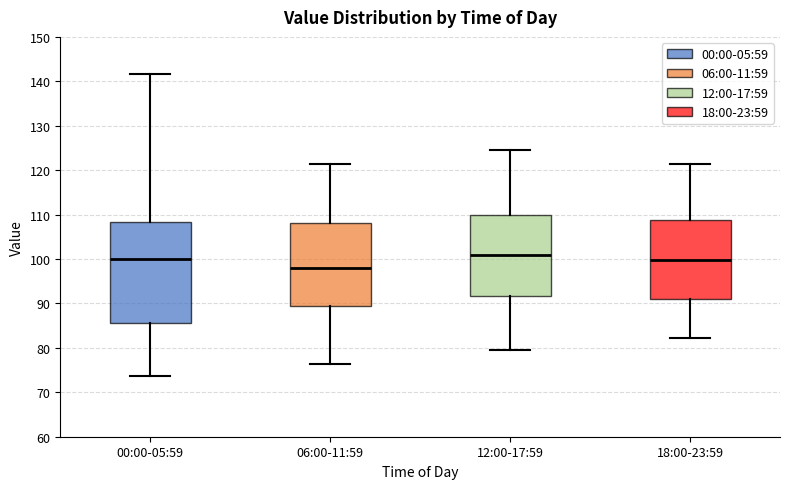

Reading left to right, read every box against the y-axis: the position of its median line, the range the box covers, and the ends of its whiskers. The values are not printed on the chart, so give them approximately, as read against the axis.

00:00-05:59: median 100, box 86 to 108, whiskers 74 to 142
06:00-11:59: median 98, box 90 to 108, whiskers 76 to 121
12:00-17:59: median 101, box 92 to 110, whiskers 80 to 125
18:00-23:59: median 100, box 91 to 109, whiskers 82 to 122